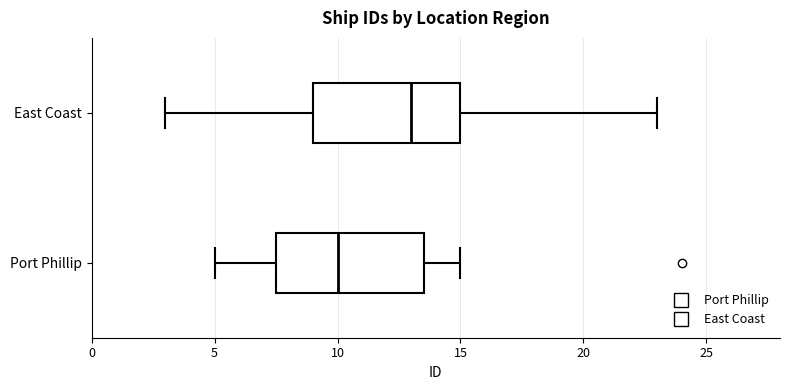

Where does the median line of the box for Port Phillip sit on the x-axis? The values are not printed on the chart, so give them approximately, as read against the axis.

10.0